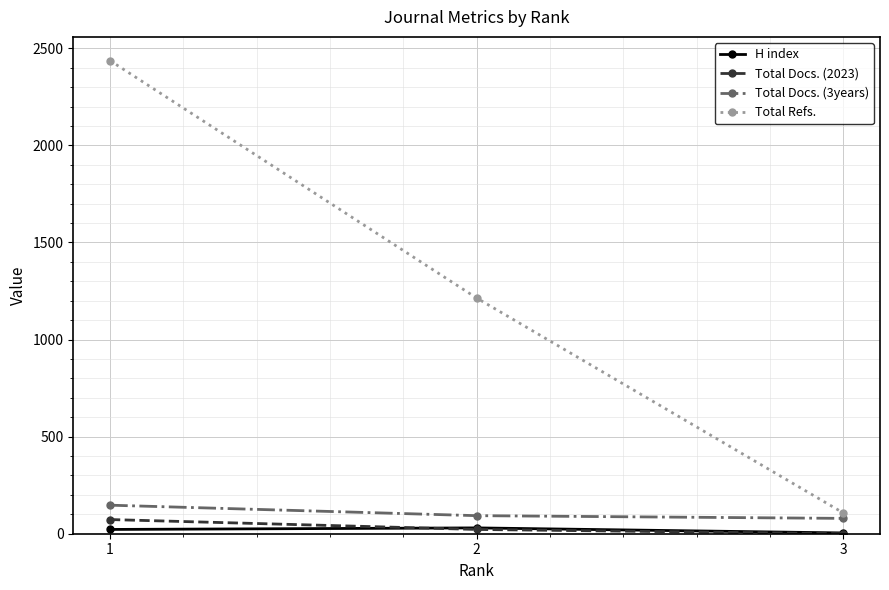

How many values in Total Docs. (2023) are above zero?

2